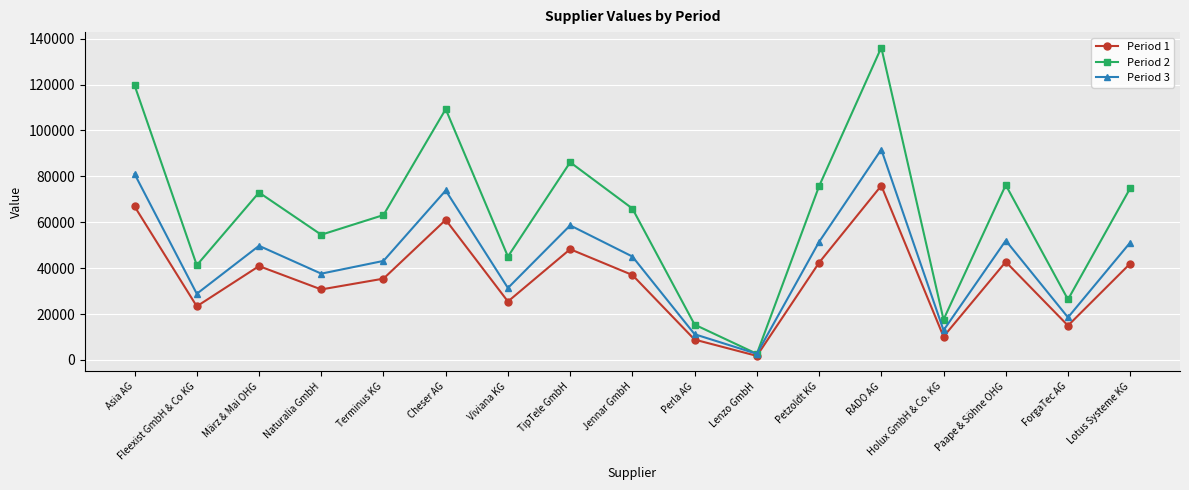

List the series in order of their overall mean, highest first.

Period 2, Period 3, Period 1